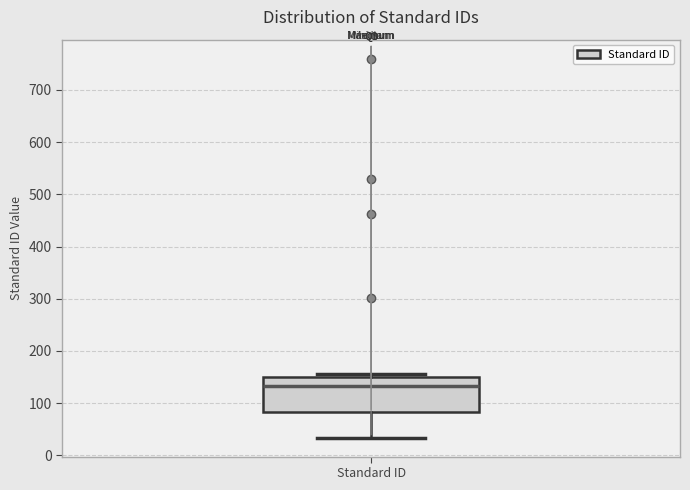

Read this box plot against the y-axis: the position of the median line, the range covered by the box, and the ends of both whiskers. The values are not printed on the chart, so give them approximately, as read against the axis.

median 130, box 80 to 150, whiskers 30 to 160